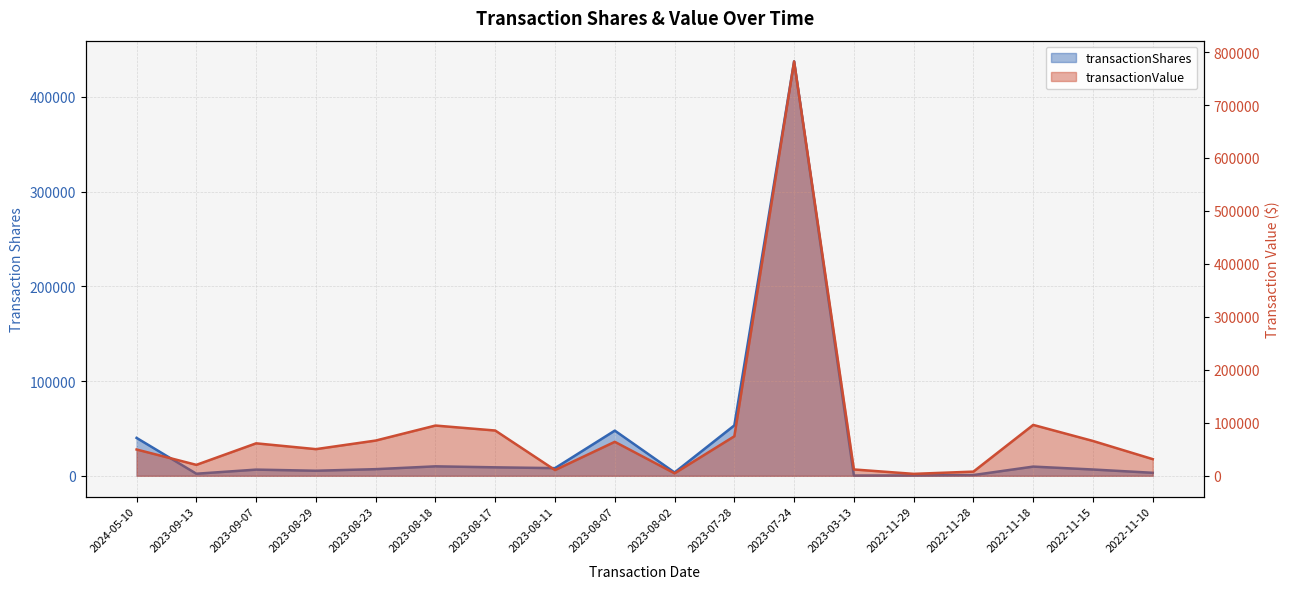

True or false: transactionValue has more than 1 interior local peaks.

True